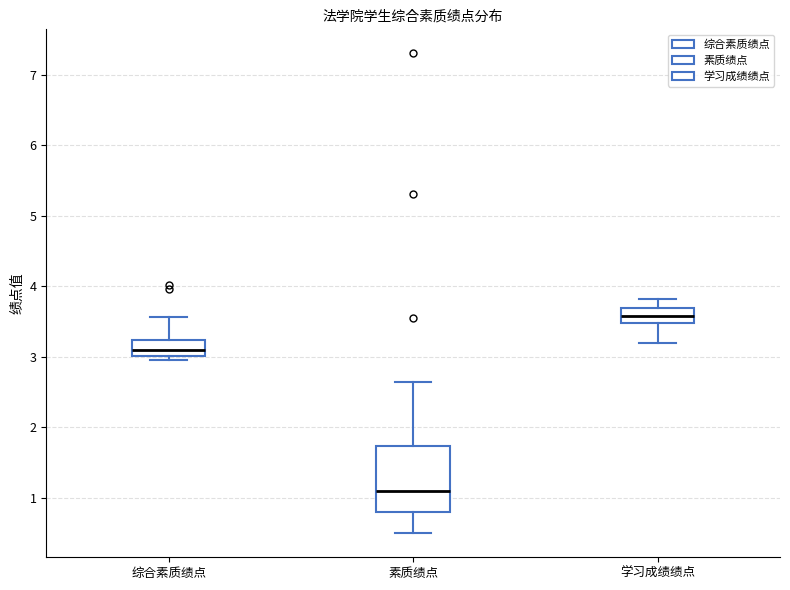

Which box has the highest median line?

学习成绩绩点